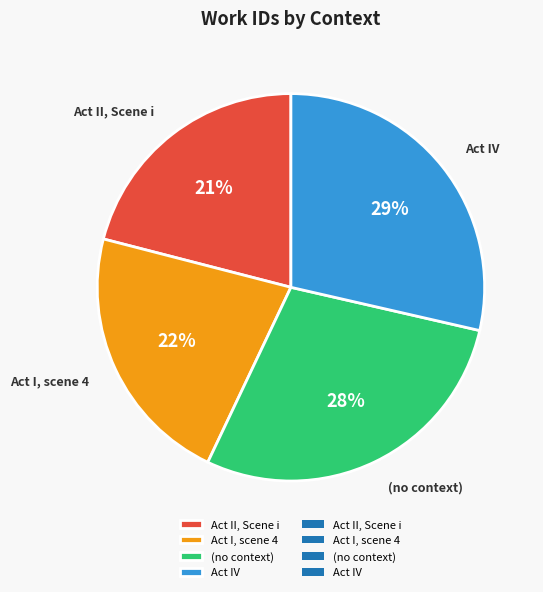

Does (no context) represent more than half of the total?

No